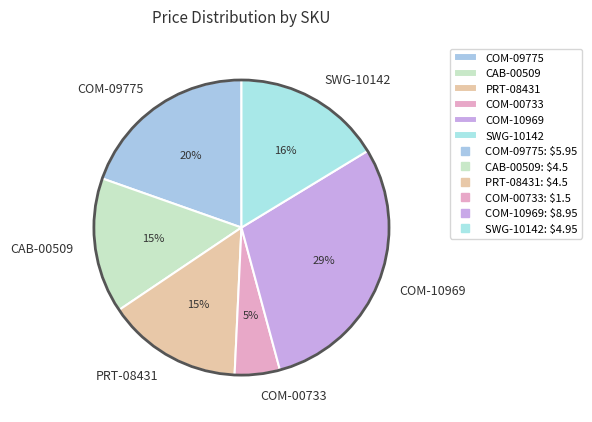

Is the sum of PRT-08431 and COM-10969 greater than half?

No